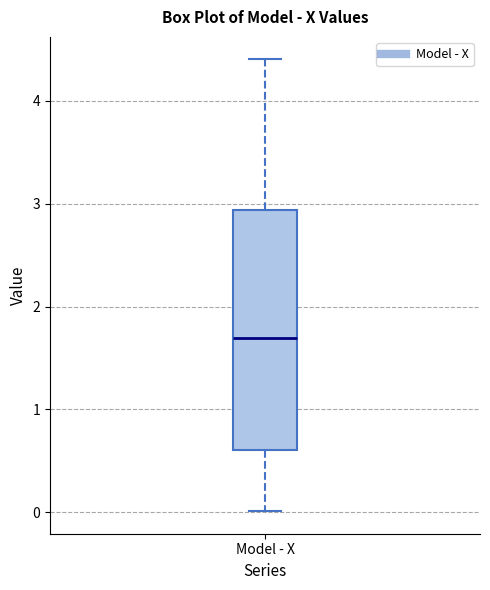

Transcribe this box plot: give where the median line is, the range the box spans, and where the two whiskers end, as read against the y-axis. The values are not printed on the chart, so give them approximately, as read against the axis.

median 1.7, box 0.6 to 2.9, whiskers 0.0 to 4.4